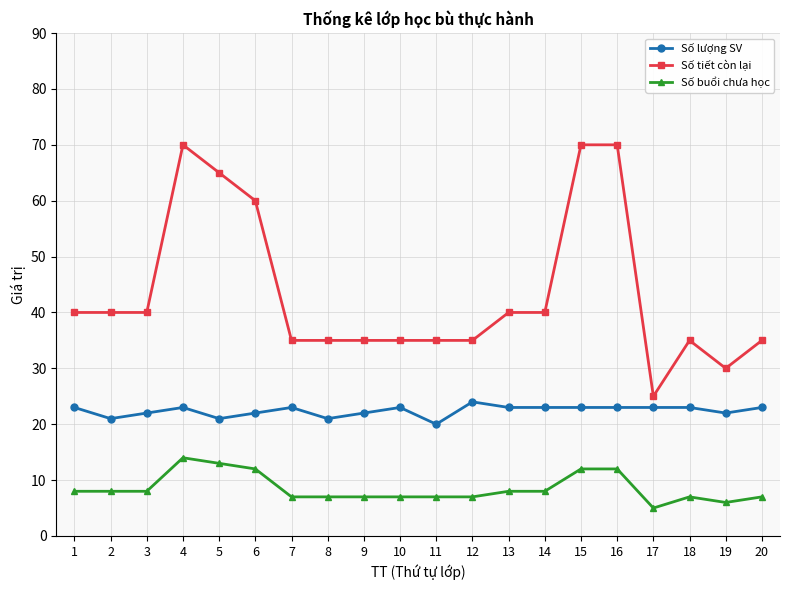

What is the difference between the highest and lowest values at 5?

52